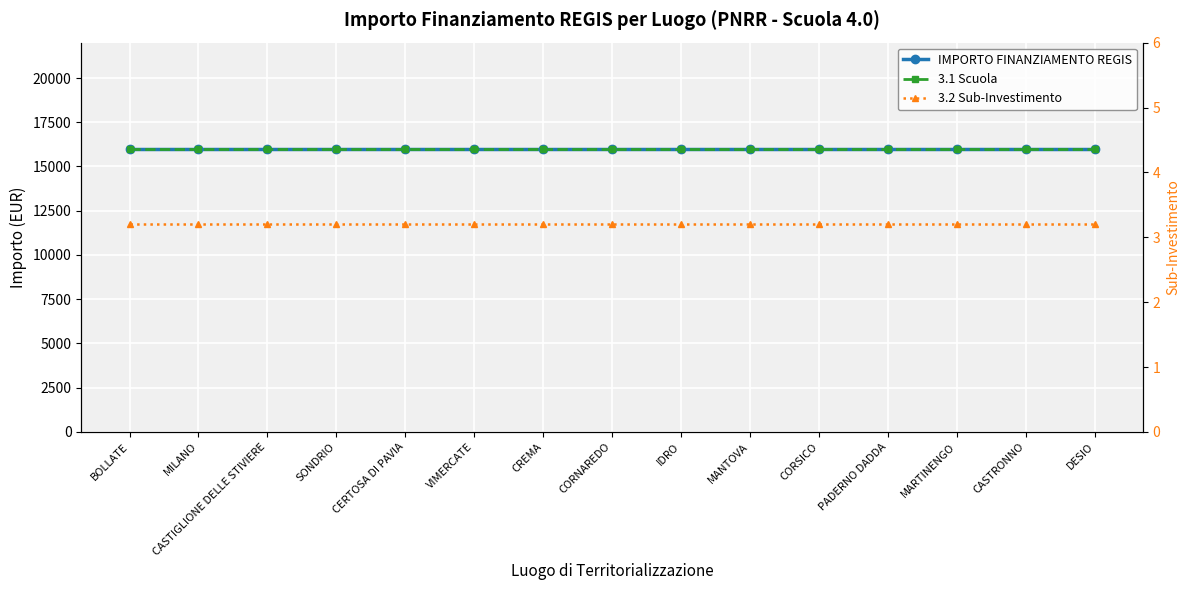

Reading right to left, extract all data points from this chart.

IMPORTO FINANZIAMENTO REGIS: DESIO=16000.0	CASTRONNO=16000.0	MARTINENGO=16000.0	PADERNO DADDA=16000.0	CORSICO=16000.0	MANTOVA=16000.0	IDRO=16000.0	CORNAREDO=16000.0	CREMA=16000.0	VIMERCATE=16000.0	CERTOSA DI PAVIA=16000.0	SONDRIO=16000.0	CASTIGLIONE DELLE STIVIERE=16000.0	MILANO=16000.0	BOLLATE=16000.0
3.1 Scuola: DESIO=16000.0	CASTRONNO=16000.0	MARTINENGO=16000.0	PADERNO DADDA=16000.0	CORSICO=16000.0	MANTOVA=16000.0	IDRO=16000.0	CORNAREDO=16000.0	CREMA=16000.0	VIMERCATE=16000.0	CERTOSA DI PAVIA=16000.0	SONDRIO=16000.0	CASTIGLIONE DELLE STIVIERE=16000.0	MILANO=16000.0	BOLLATE=16000.0
3.2 Sub-Investimento: DESIO=3.2	CASTRONNO=3.2	MARTINENGO=3.2	PADERNO DADDA=3.2	CORSICO=3.2	MANTOVA=3.2	IDRO=3.2	CORNAREDO=3.2	CREMA=3.2	VIMERCATE=3.2	CERTOSA DI PAVIA=3.2	SONDRIO=3.2	CASTIGLIONE DELLE STIVIERE=3.2	MILANO=3.2	BOLLATE=3.2